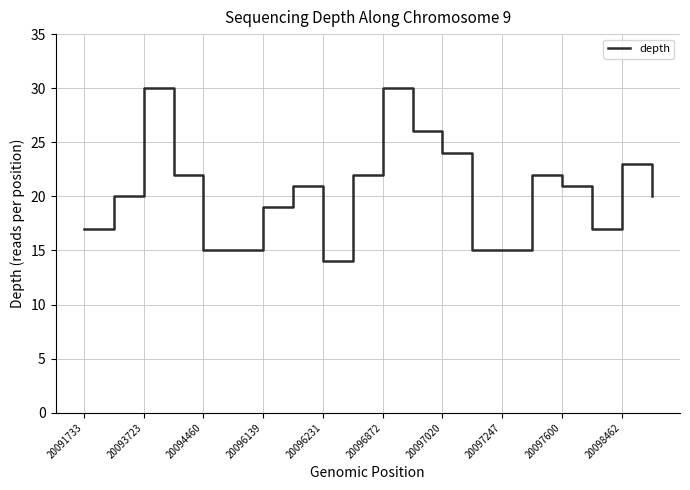

What is the maximum value shown in the chart?

30